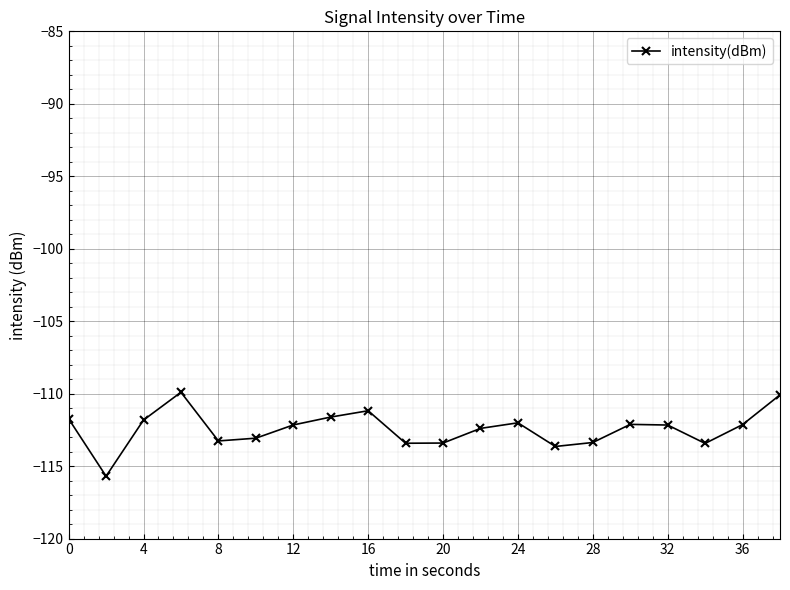

What is the value of the 8th point from the left?

-111.6